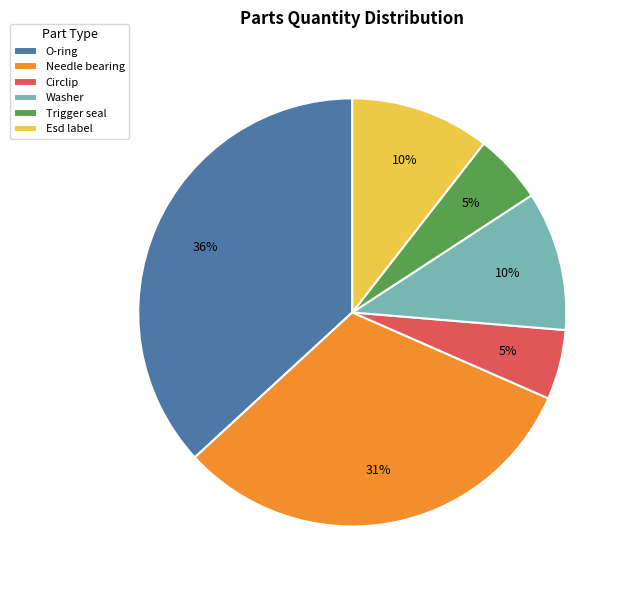

How many slices are in this pie chart?

6